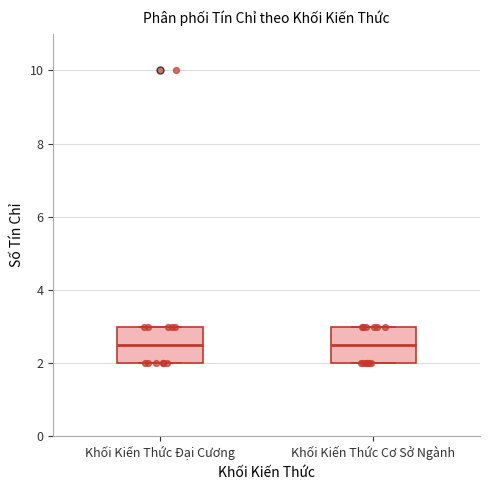

Reading left to right, read every box against the y-axis: the position of its median line, the range the box covers, and the ends of its whiskers. The values are not printed on the chart, so give them approximately, as read against the axis.

Khối Kiến Thức Đại Cương: median 2.6, box 2.0 to 3.0, whiskers 2.0 to 3.0
Khối Kiến Thức Cơ Sở Ngành: median 2.6, box 2.0 to 3.0, whiskers 2.0 to 3.0